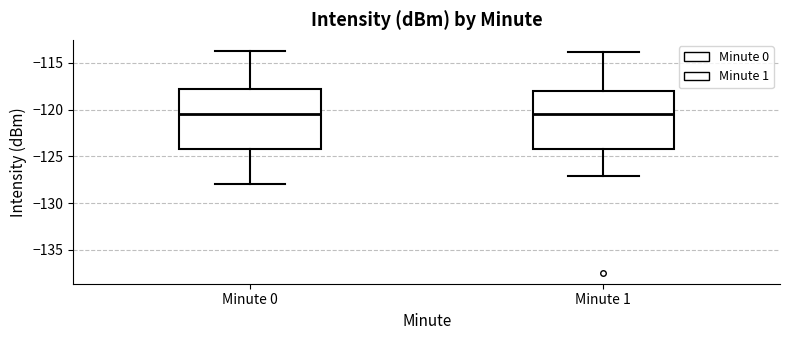

Reading left to right, transcribe this box plot: for each box, give where its median line is, the range the box spans, and where its two whiskers end, as read against the y-axis. The values are not printed on the chart, so give them approximately, as read against the axis.

Minute 0: median -120.5, box -124.0 to -118.0, whiskers -128.0 to -113.5
Minute 1: median -120.5, box -124.0 to -118.0, whiskers -127.0 to -114.0